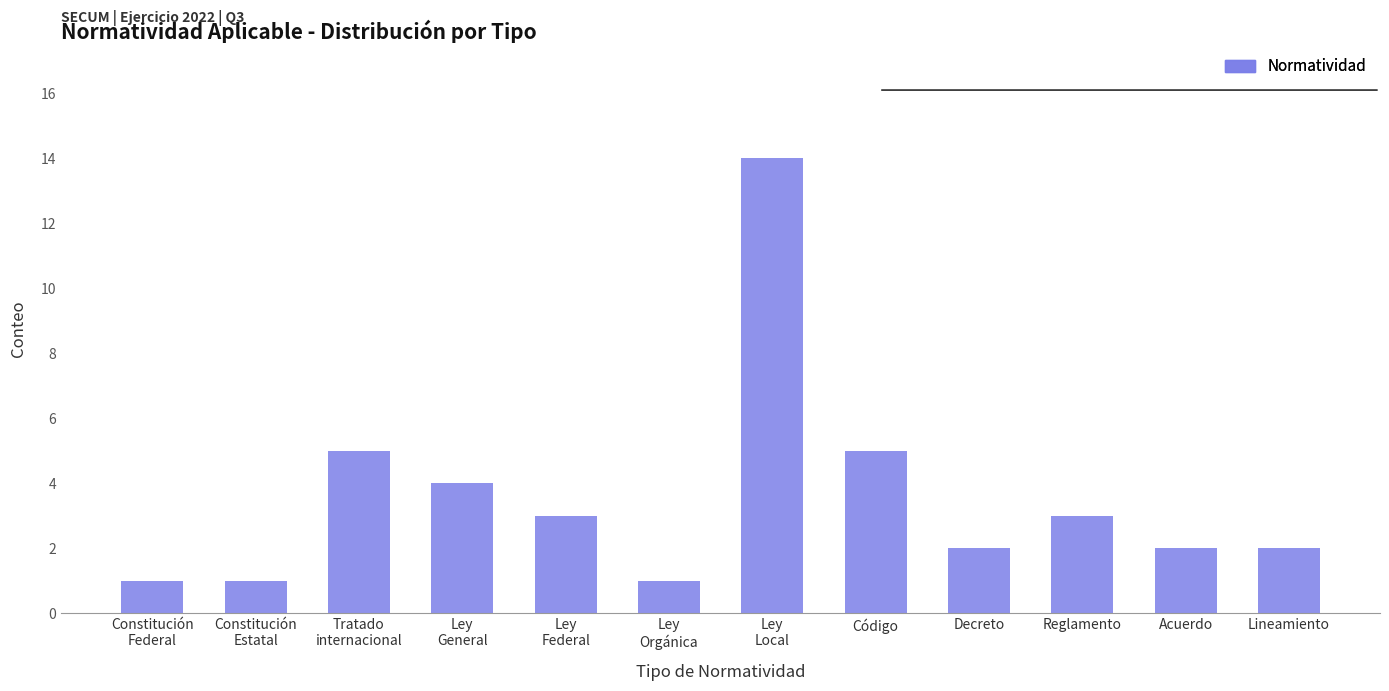

Which has a higher value, Lineamiento or Reglamento?

Reglamento